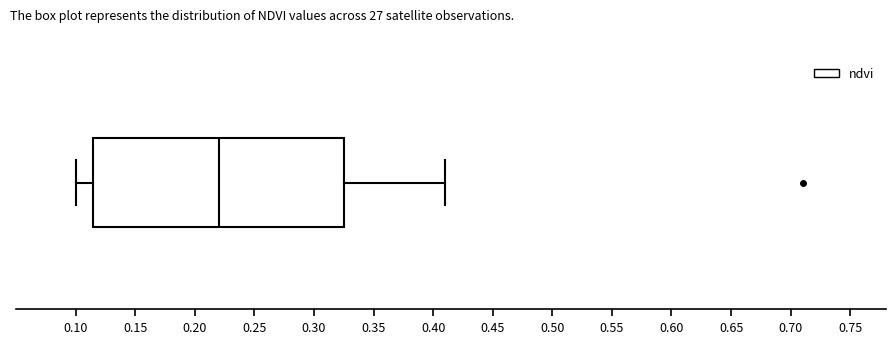

Where is the right edge of the box on the x-axis? The values are not printed on the chart, so give them approximately, as read against the axis.

0.325